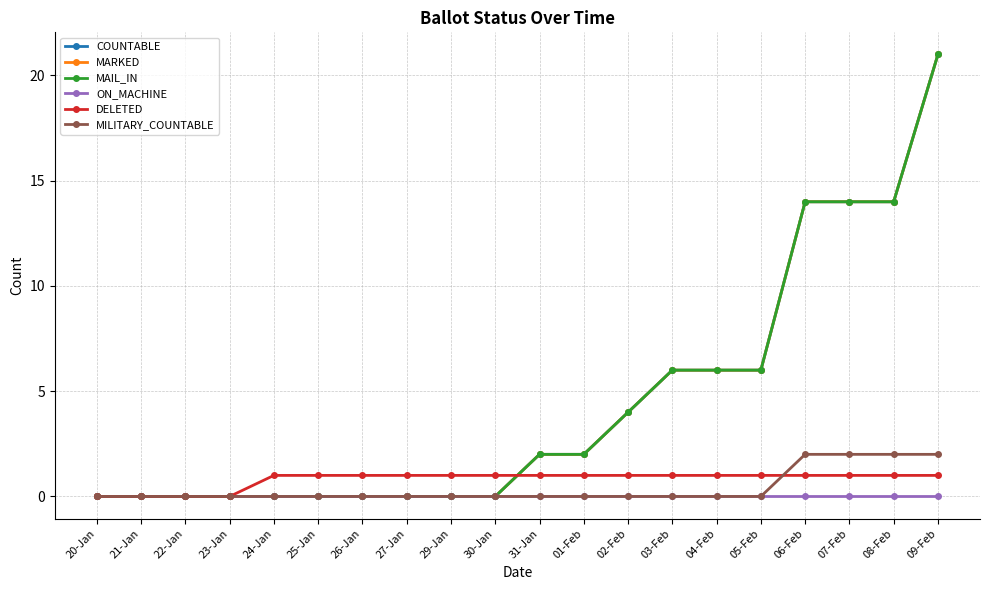

What is the sum of the MARKED values at 23-Jan and 08-Feb?

14